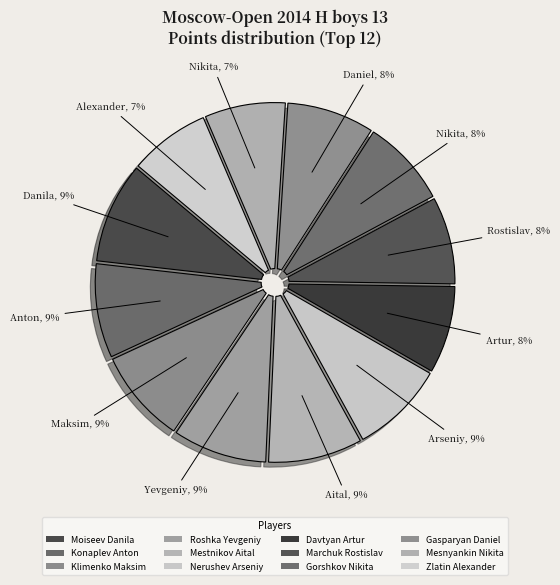

What percentage is the Davtyan Artur slice, to the nearest percent?

8%